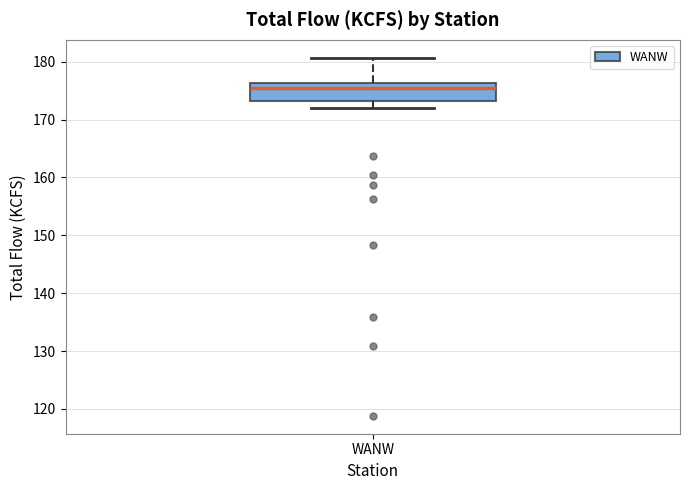

Where is the lower edge of the box for WANW on the y-axis? The values are not printed on the chart, so give them approximately, as read against the axis.

173